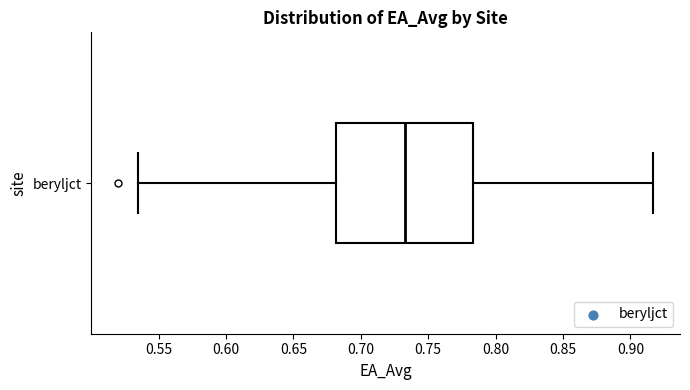

Read this box plot against the x-axis: the position of the median line, the range covered by the box, and the ends of both whiskers. The values are not printed on the chart, so give them approximately, as read against the axis.

median 0.735, box 0.680 to 0.785, whiskers 0.535 to 0.915